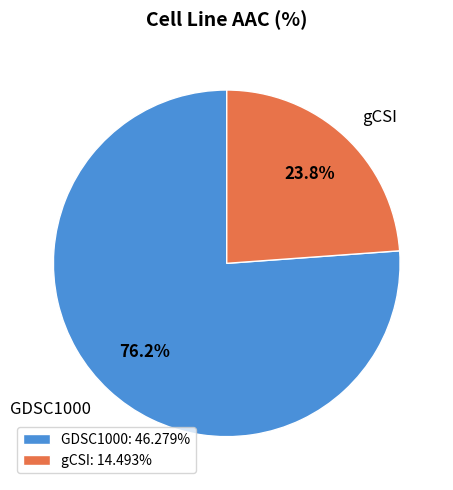

What percentage is the GDSC1000 slice, to the nearest percent?

76%